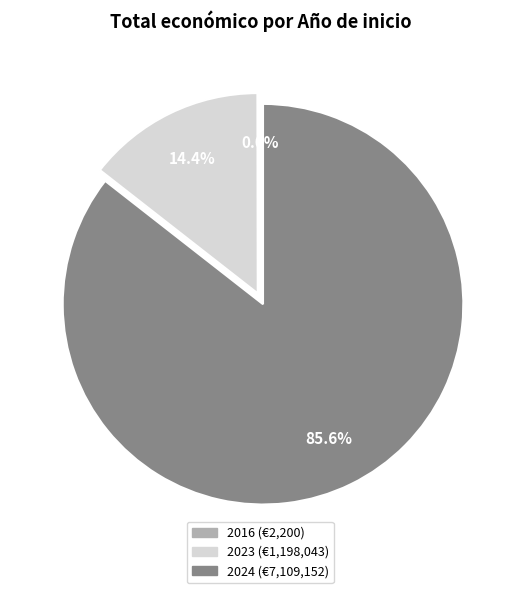

Is there any slice that represents more than half of the pie?

Yes